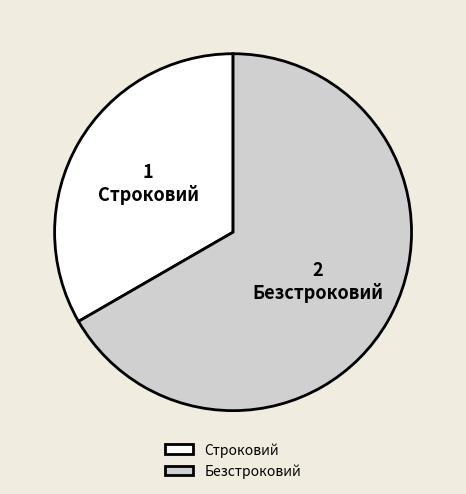

Between Строковий and Безстроковий, which is larger?

Безстроковий